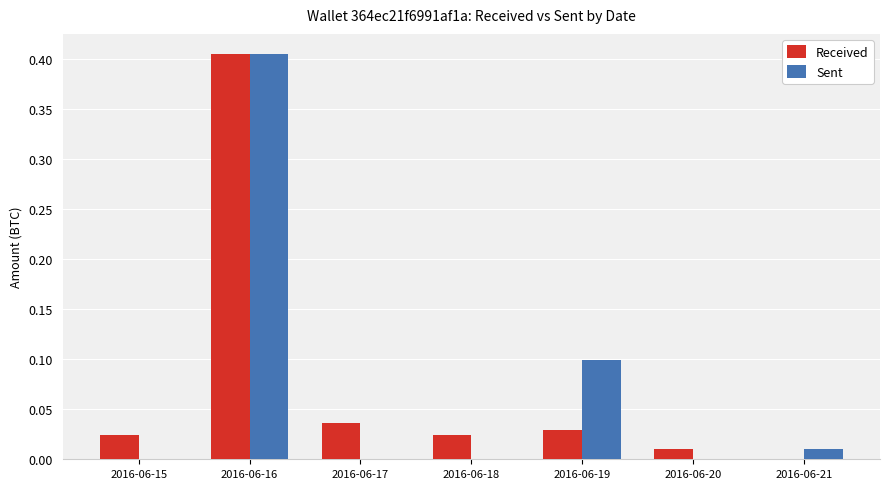

The value of Sent at 2016-06-19 is 0.1. True or false?

True